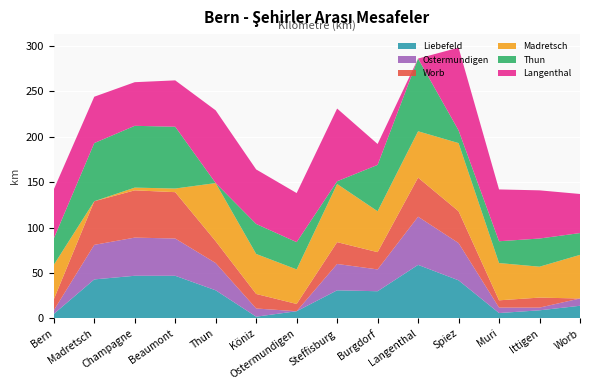

Reading right to left, what are all the values shown in this chart?

Liebefeld: Worb=14	Ittigen=9	Muri=6	Spiez=42	Langenthal=59	Burgdorf=30	Steffisburg=31	Ostermundigen=8	Köniz=2	Thun=31	Beaumont=47	Champagne=47	Madretsch=43	Bern=5
Ostermundigen: Worb=8	Ittigen=3	Muri=6	Spiez=41	Langenthal=53	Burgdorf=24	Steffisburg=29	Ostermundigen=0	Köniz=9	Thun=30	Beaumont=41	Champagne=42	Madretsch=38	Bern=4
Worb: Worb=0	Ittigen=11	Muri=8	Spiez=35	Langenthal=43	Burgdorf=19	Steffisburg=24	Ostermundigen=8	Köniz=16	Thun=24	Beaumont=51	Champagne=52	Madretsch=48	Bern=12
Madretsch: Worb=48	Ittigen=34	Muri=41	Spiez=75	Langenthal=51	Burgdorf=45	Steffisburg=64	Ostermundigen=38	Köniz=44	Thun=64	Beaumont=4	Champagne=3	Madretsch=0	Bern=38
Thun: Worb=24	Ittigen=31	Muri=24	Spiez=14	Langenthal=80	Burgdorf=51	Steffisburg=3	Ostermundigen=30	Köniz=33	Thun=0	Beaumont=68	Champagne=68	Madretsch=64	Bern=29
Langenthal: Worb=43	Ittigen=53	Muri=57	Spiez=91	Langenthal=0	Burgdorf=23	Steffisburg=80	Ostermundigen=54	Köniz=60	Thun=80	Beaumont=51	Champagne=48	Madretsch=51	Bern=54